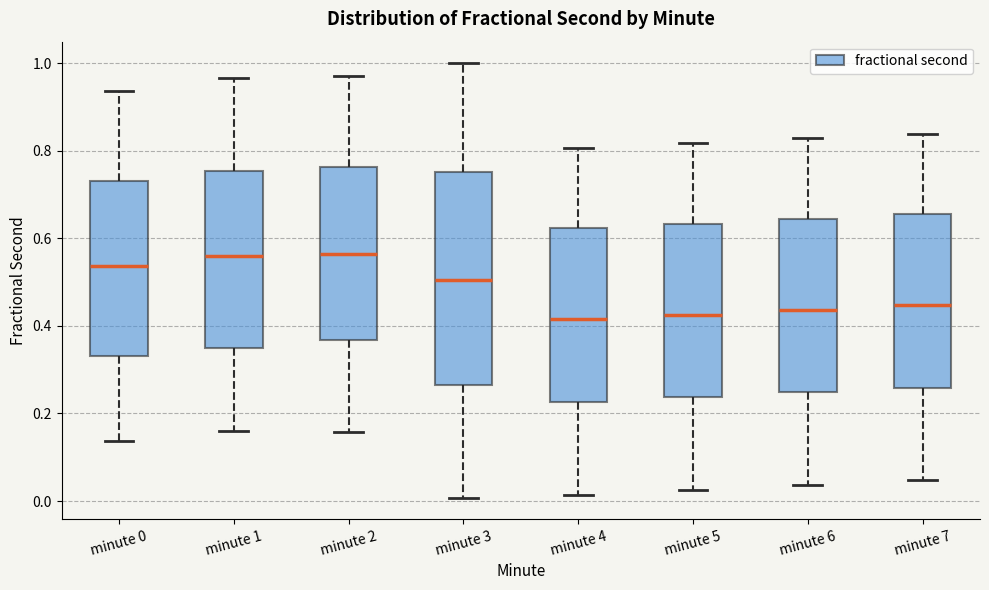

Reading left to right, read every box against the y-axis: the position of its median line, the range the box covers, and the ends of its whiskers. The values are not printed on the chart, so give them approximately, as read against the axis.

minute 0: median 0.54, box 0.34 to 0.74, whiskers 0.14 to 0.94
minute 1: median 0.56, box 0.36 to 0.76, whiskers 0.16 to 0.96
minute 2: median 0.56, box 0.36 to 0.76, whiskers 0.16 to 0.98
minute 3: median 0.50, box 0.26 to 0.76, whiskers 0.00 to 1.00
minute 4: median 0.42, box 0.22 to 0.62, whiskers 0.02 to 0.80
minute 5: median 0.42, box 0.24 to 0.64, whiskers 0.02 to 0.82
minute 6: median 0.44, box 0.24 to 0.64, whiskers 0.04 to 0.82
minute 7: median 0.44, box 0.26 to 0.66, whiskers 0.04 to 0.84